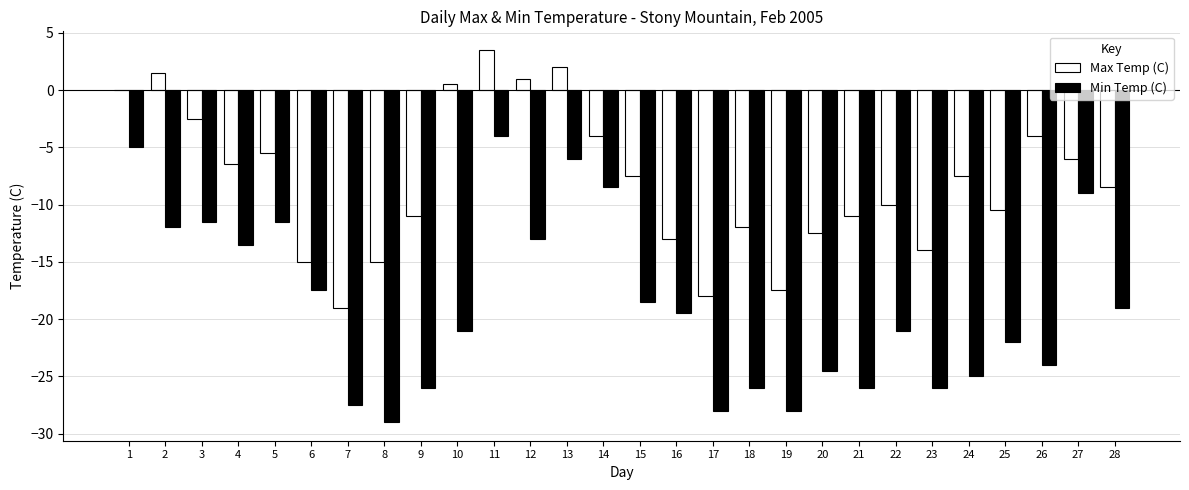

What is the approximate value of Min Temp (C) at 26?

-24.0